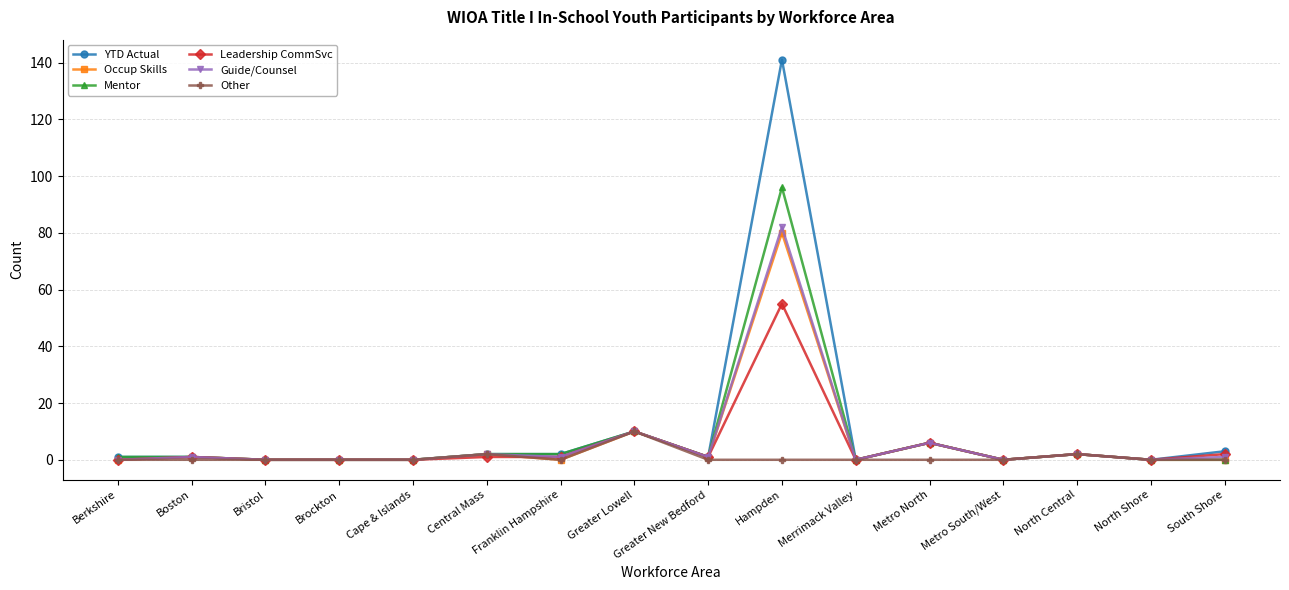

What is the label of the 7th point from the right?

Hampden